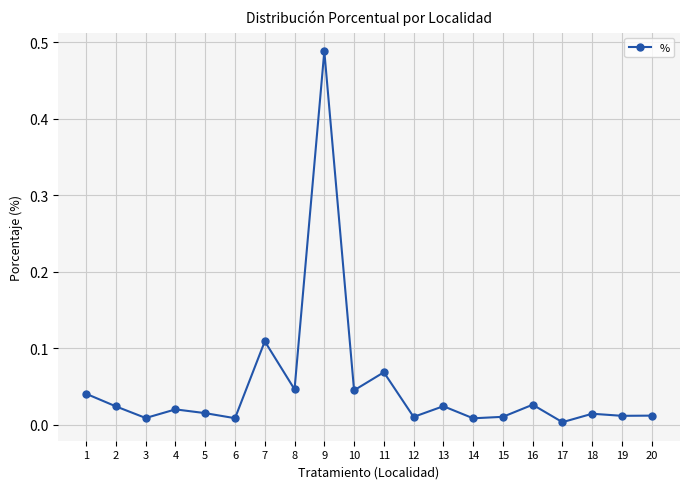

What is the sum of all values?

1.0